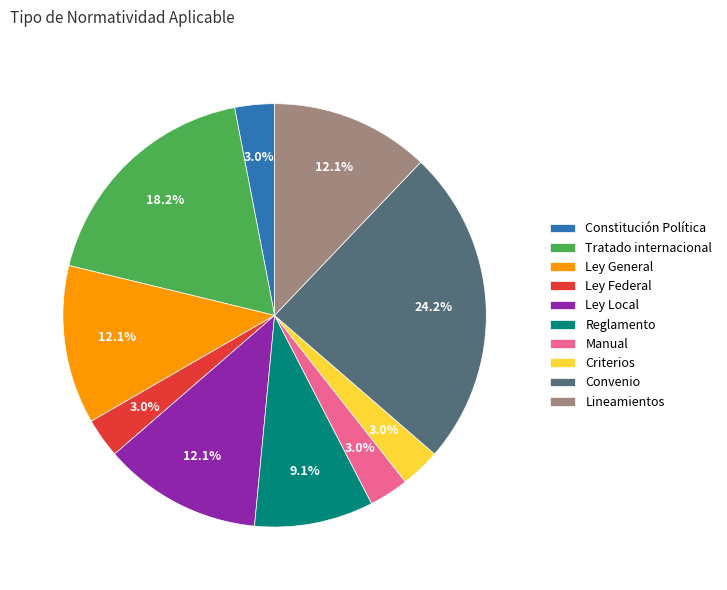

Count the number of slices in the pie.

10